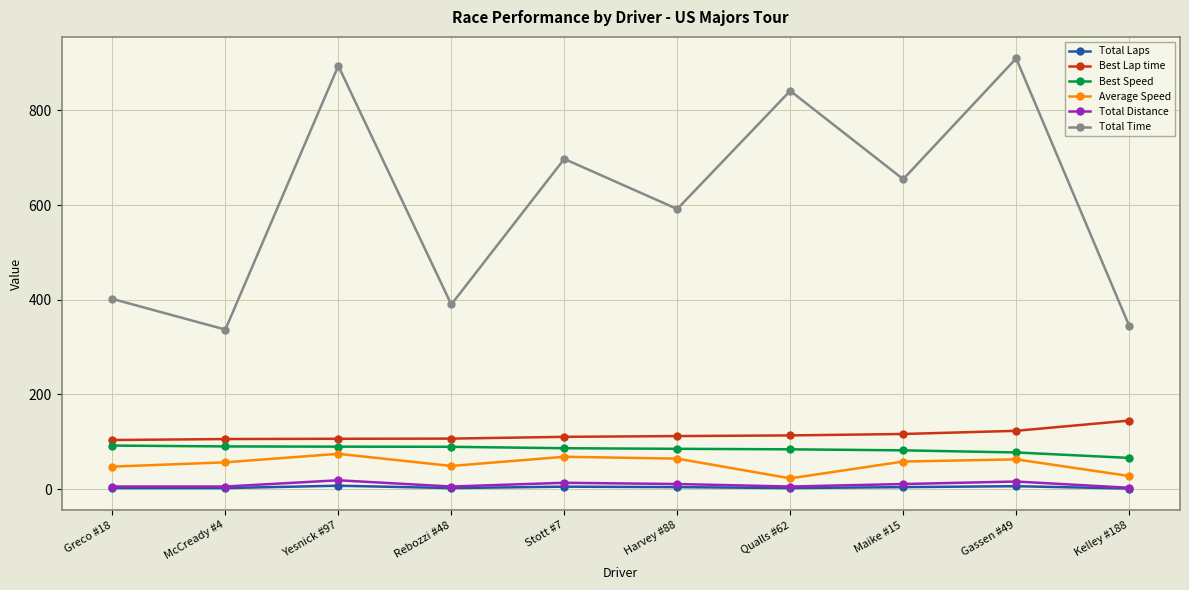

Which series changed the most between Stott #7 and Harvey #88?

Total Time